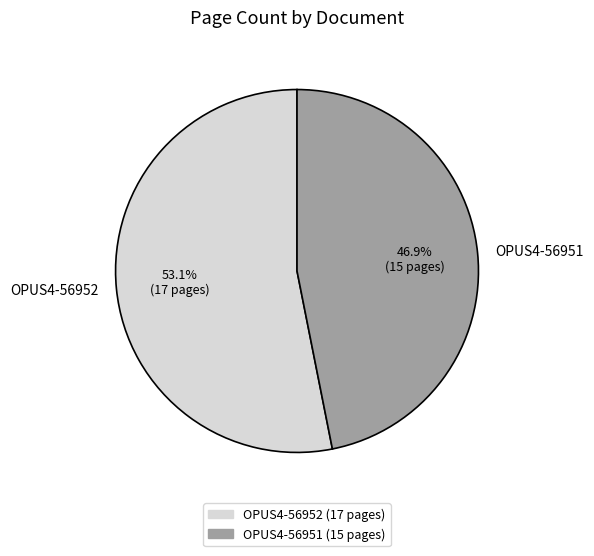

Rank the categories by value from highest to lowest.

OPUS4-56952, OPUS4-56951